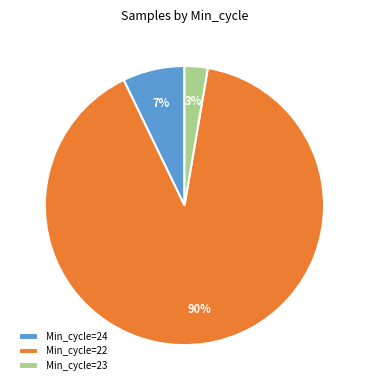

Which category has the smallest portion of the pie?

Min_cycle=23